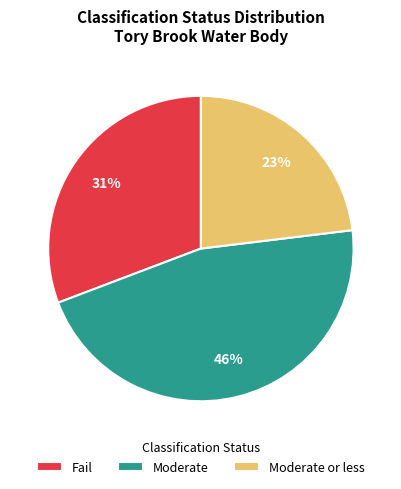

Which slice is the smallest?

Moderate or less